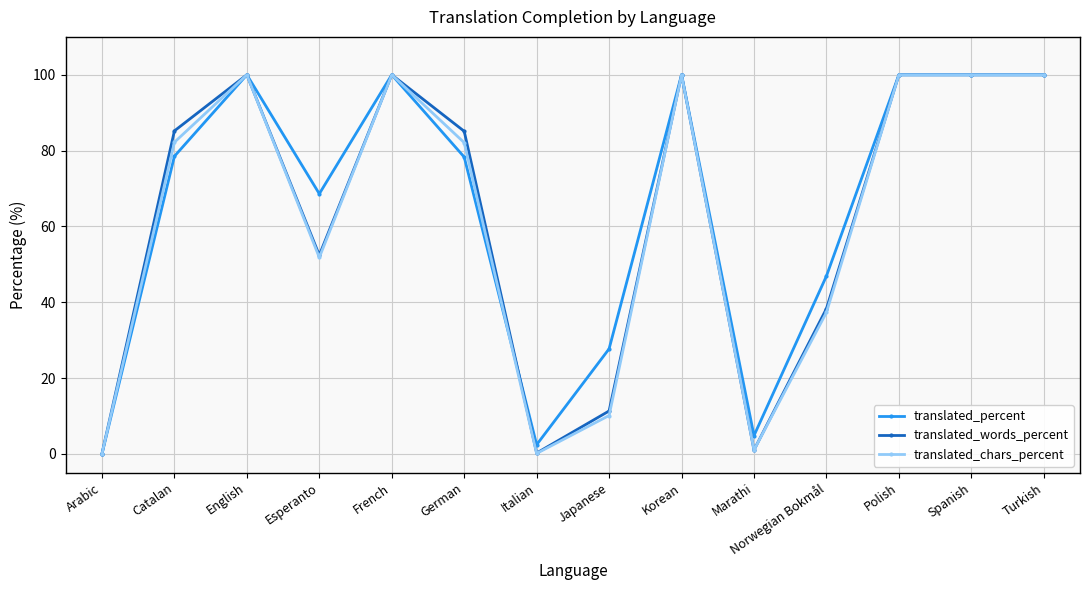

What position from the left is Arabic?

1